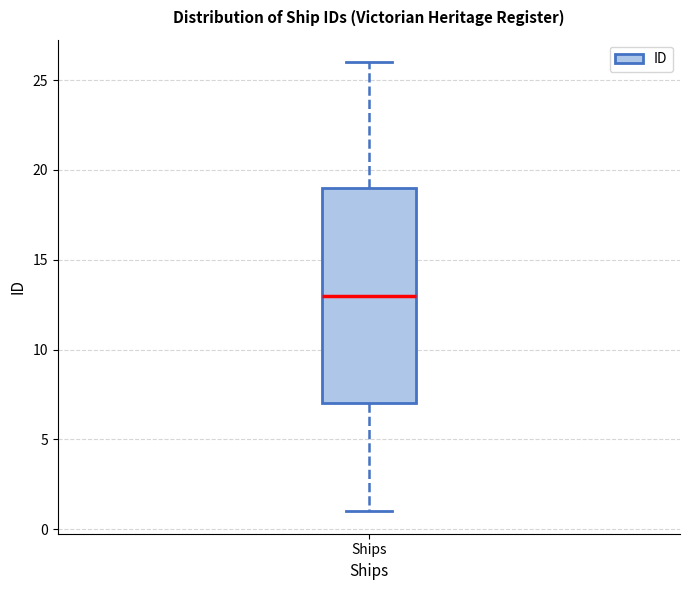

Where is the lower edge of the box for Ships on the y-axis? The values are not printed on the chart, so give them approximately, as read against the axis.

7